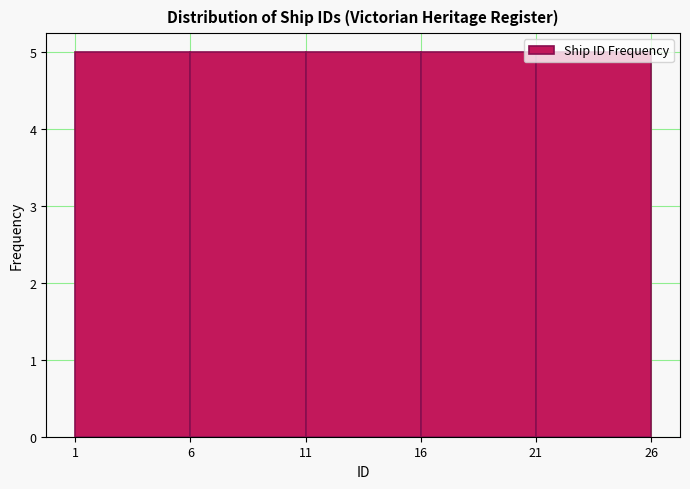

How tall is the bar that spans 6 to 11 on the x-axis? The values are not printed on the chart, so give them approximately, as read against the axis.

5